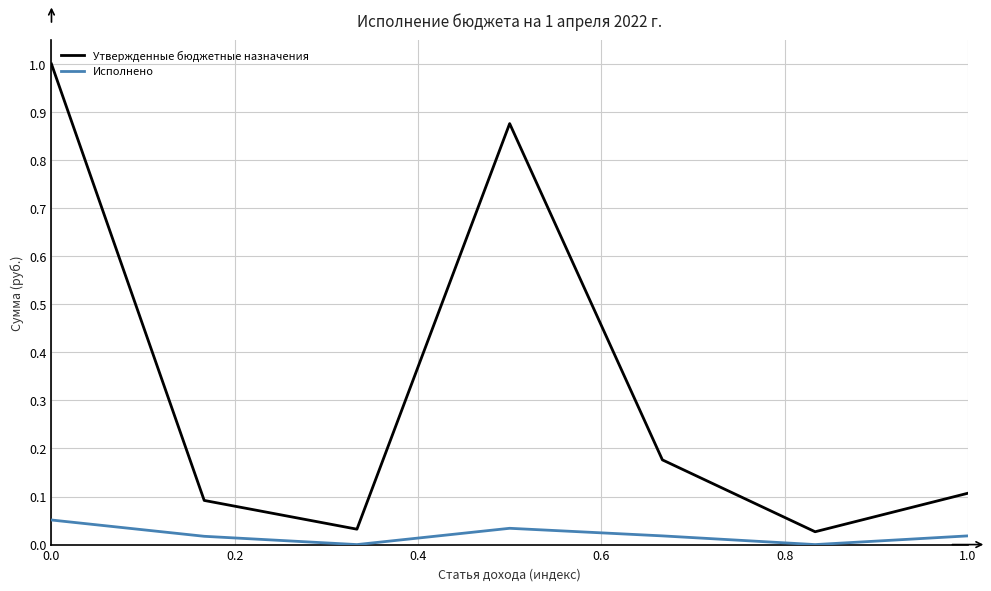

Rank the series by their average value, from highest to lowest.

Утвержденные бюджетные назначения, Исполнено